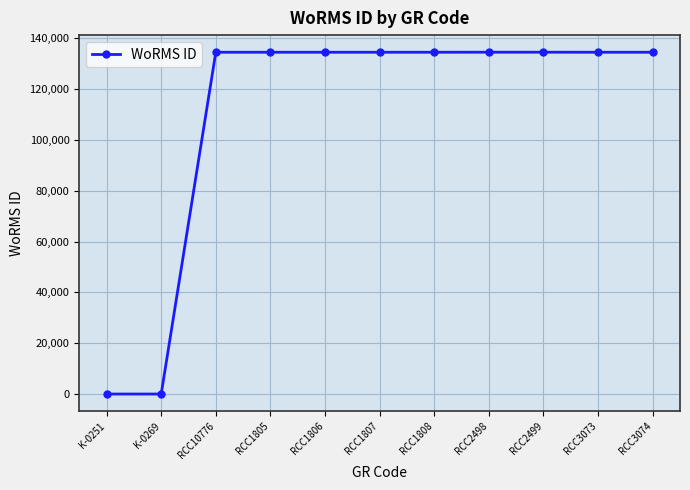

What value does the data have at RCC3073?

134524